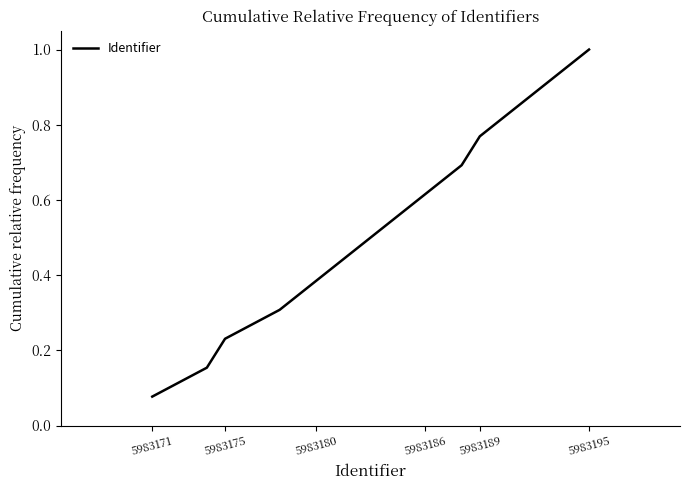

What is the greatest value displayed?

1.0